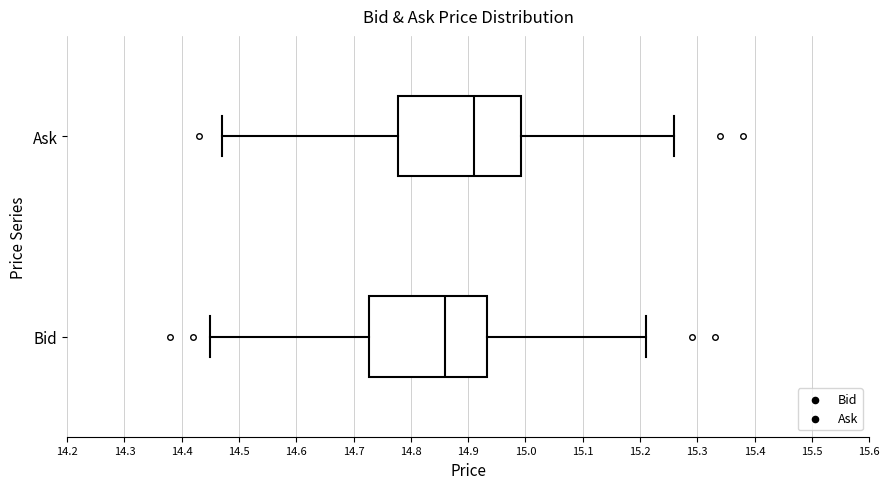

Reading bottom to top, read every box against the x-axis: the position of its median line, the range the box covers, and the ends of its whiskers. The values are not printed on the chart, so give them approximately, as read against the axis.

Bid: median 14.86, box 14.73 to 14.93, whiskers 14.45 to 15.21
Ask: median 14.91, box 14.78 to 14.99, whiskers 14.47 to 15.26